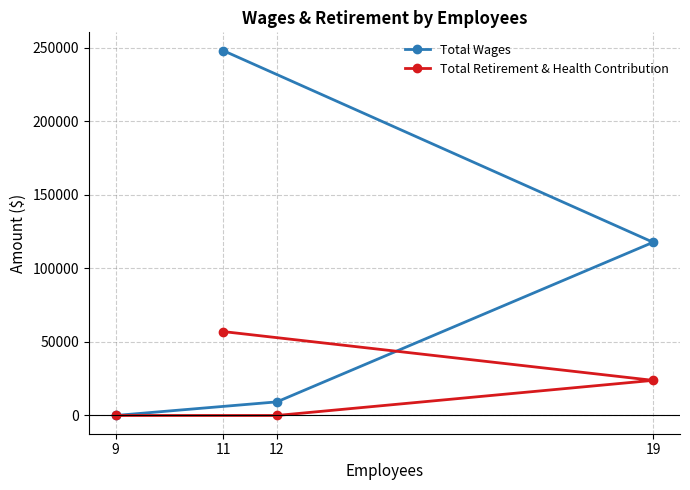

Reading left to right, transcribe all the data shown in this chart.

Total Wages: 9=0	11=247981	12=9245	19=117702
Total Retirement & Health Contribution: 9=0	11=57029	12=0	19=23863